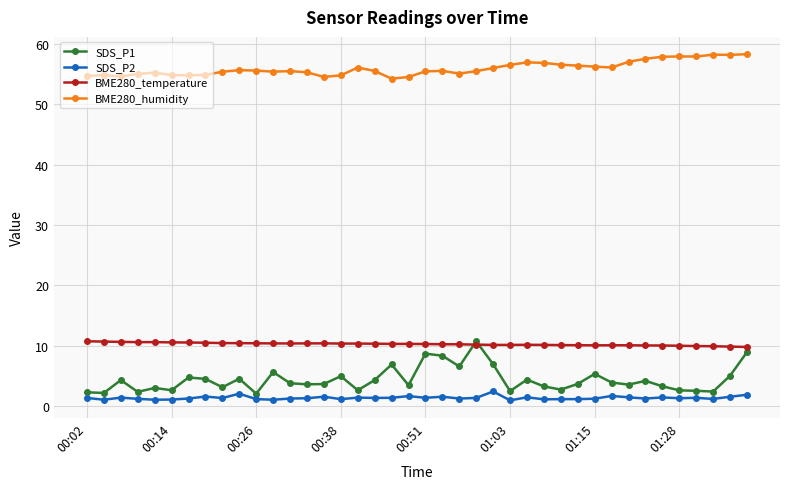

True or false: SDS_P2 and BME280_temperature intersect in this chart.

False